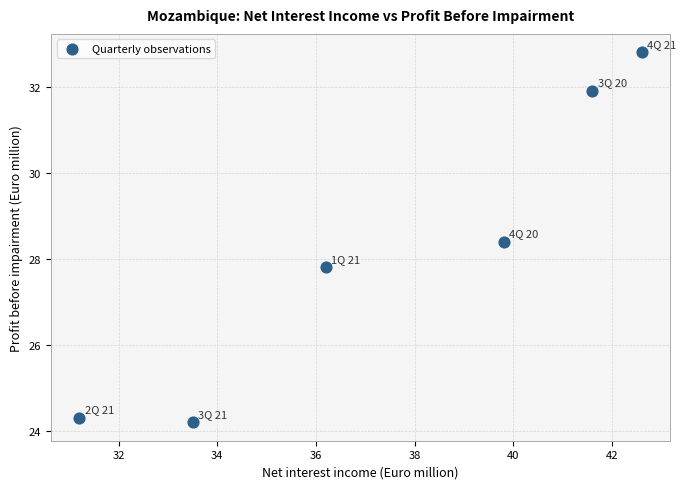

What Y value in the scatter plot is closest to 28?

27.8